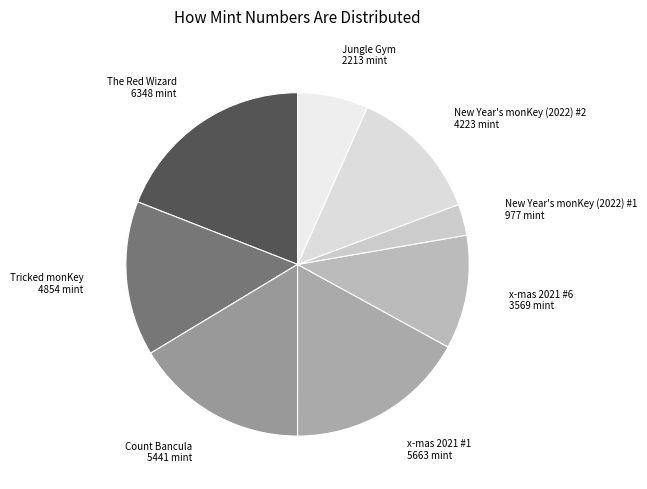

Is there any slice that represents more than half of the pie?

No